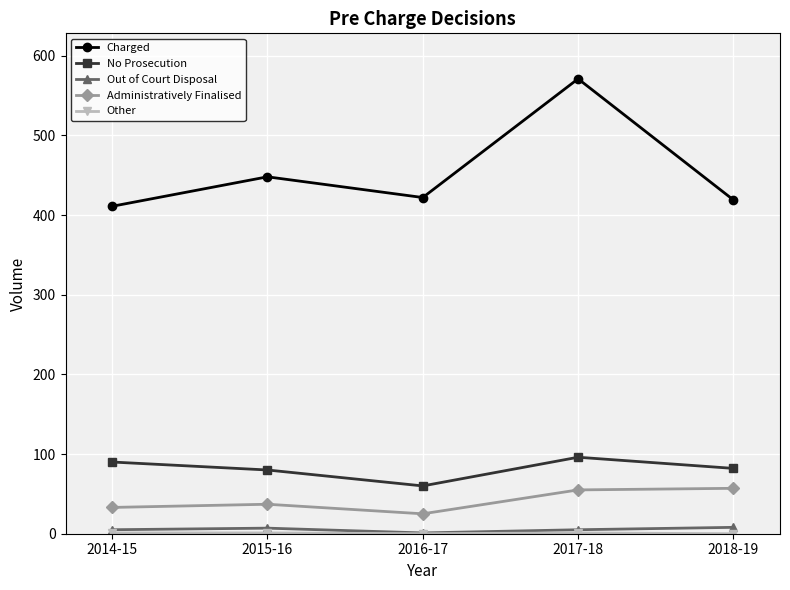

What is the label of the 4th point from the left?

2017-18